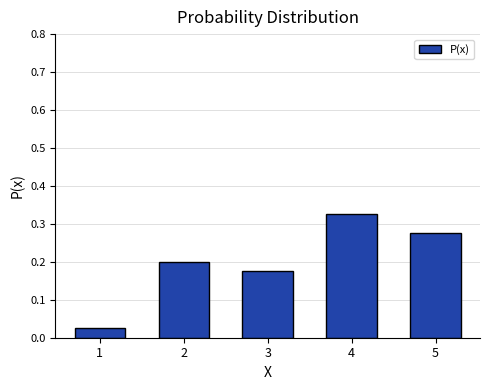

What is the sum of all values?

1.0